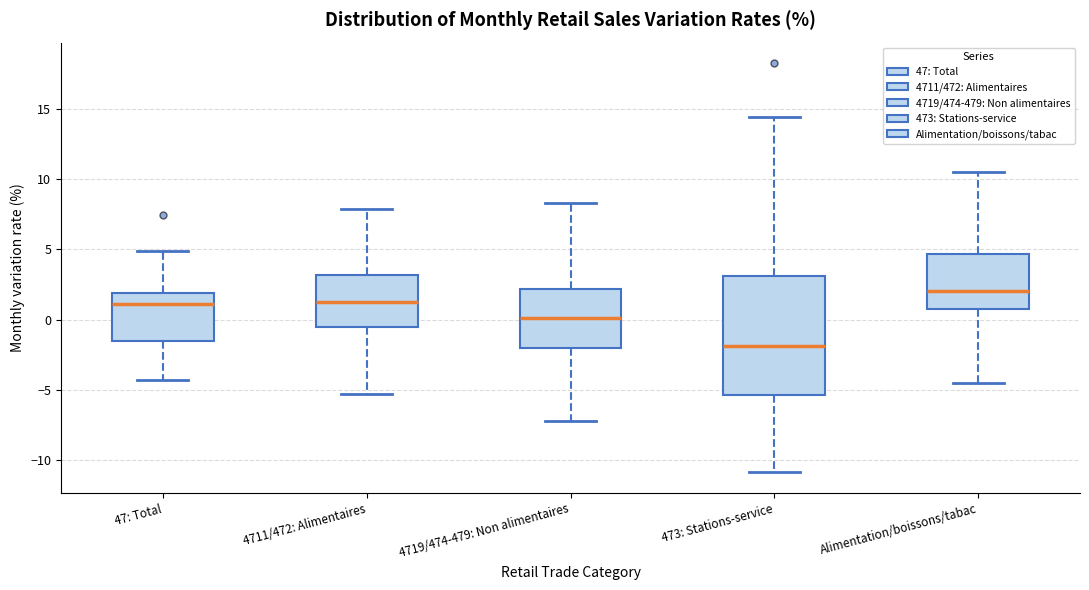

Reading left to right, transcribe this box plot: for each box, give where its median line is, the range the box spans, and where its two whiskers end, as read against the y-axis. The values are not printed on the chart, so give them approximately, as read against the axis.

47: Total: median 1.0, box -1.5 to 2.0, whiskers -4.5 to 5.0
4711/472: Alimentaires: median 1.5, box -0.5 to 3.0, whiskers -5.5 to 8.0
4719/474-479: Non alimentaires: median 0.0, box -2.0 to 2.0, whiskers -7.0 to 8.5
473: Stations-service: median -2.0, box -5.5 to 3.0, whiskers -11.0 to 14.5
Alimentation/boissons/tabac: median 2.0, box 0.5 to 4.5, whiskers -4.5 to 10.5